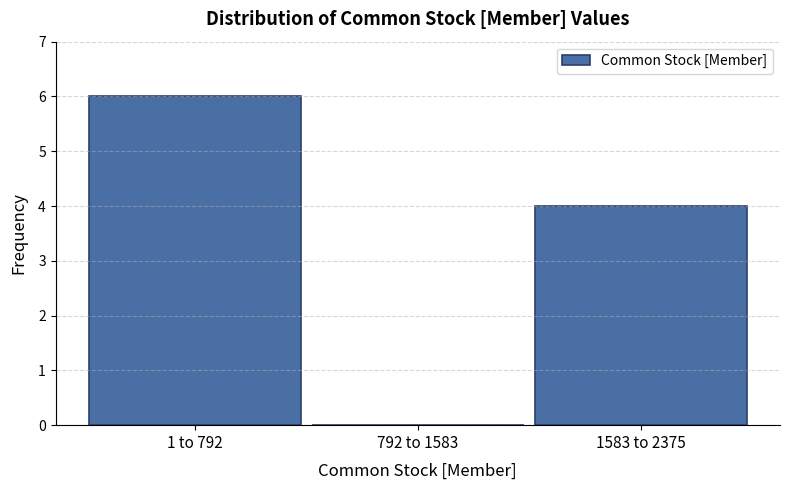

Reading left to right, what are all the values shown in this chart?

1 to 792=6	792 to 1583=0	1583 to 2375=4